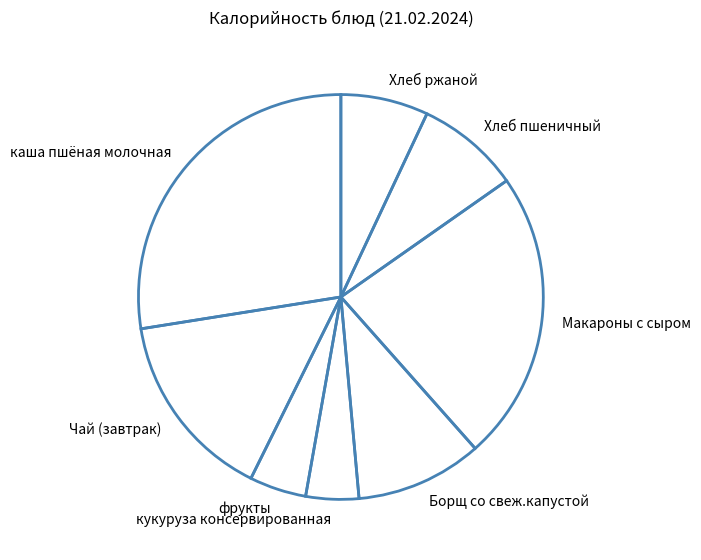

Is there any slice that represents more than half of the pie?

No